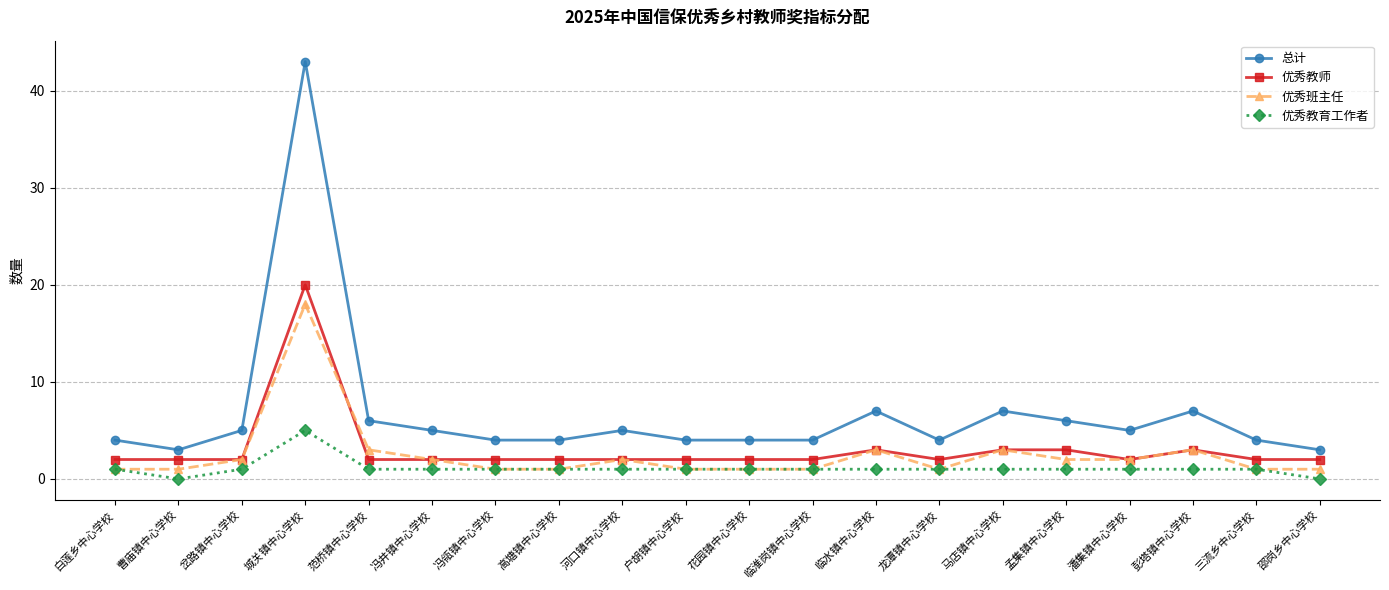

Reading left to right, list all the values displayed in this chart.

总计: 4	3	5	43	6	5	4	4	5	4	4	4	7	4	7	6	5	7	4	3
优秀教师: 2	2	2	20	2	2	2	2	2	2	2	2	3	2	3	3	2	3	2	2
优秀班主任: 1	1	2	18	3	2	1	1	2	1	1	1	3	1	3	2	2	3	1	1
优秀教育工作者: 1	0	1	5	1	1	1	1	1	1	1	1	1	1	1	1	1	1	1	0